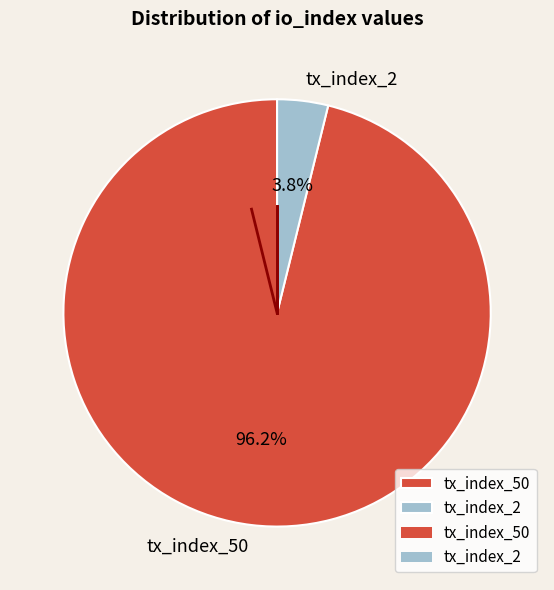

Which category accounts for the majority?

tx_index_50